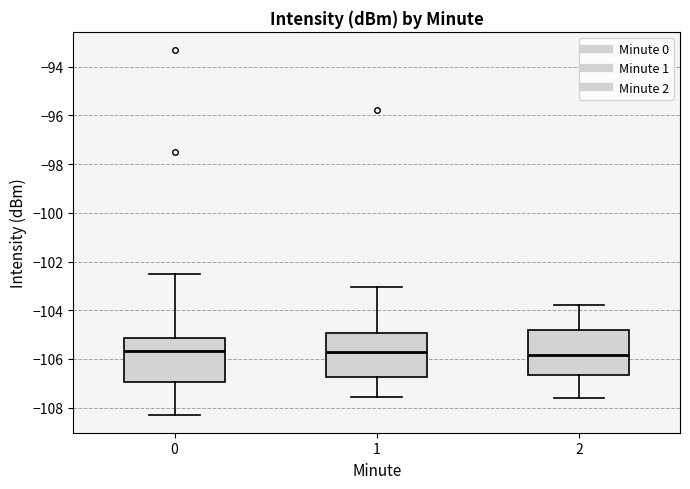

Reading left to right, read every box against the y-axis: the position of its median line, the range the box covers, and the ends of its whiskers. The values are not printed on the chart, so give them approximately, as read against the axis.

0: median -105.6, box -107.0 to -105.2, whiskers -108.2 to -102.6
1: median -105.6, box -106.8 to -105.0, whiskers -107.6 to -103.0
2: median -105.8, box -106.6 to -104.8, whiskers -107.6 to -103.8